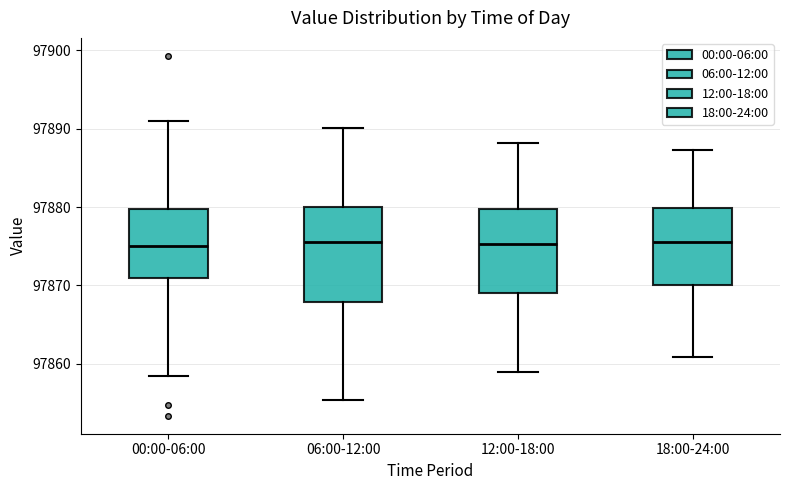

Reading left to right, transcribe this box plot: for each box, give where its median line is, the range the box spans, and where its two whiskers end, as read against the y-axis. The values are not printed on the chart, so give them approximately, as read against the axis.

00:00-06:00: median 97875, box 97871 to 97880, whiskers 97858 to 97891
06:00-12:00: median 97876, box 97868 to 97880, whiskers 97855 to 97890
12:00-18:00: median 97875, box 97869 to 97880, whiskers 97859 to 97888
18:00-24:00: median 97876, box 97870 to 97880, whiskers 97861 to 97887